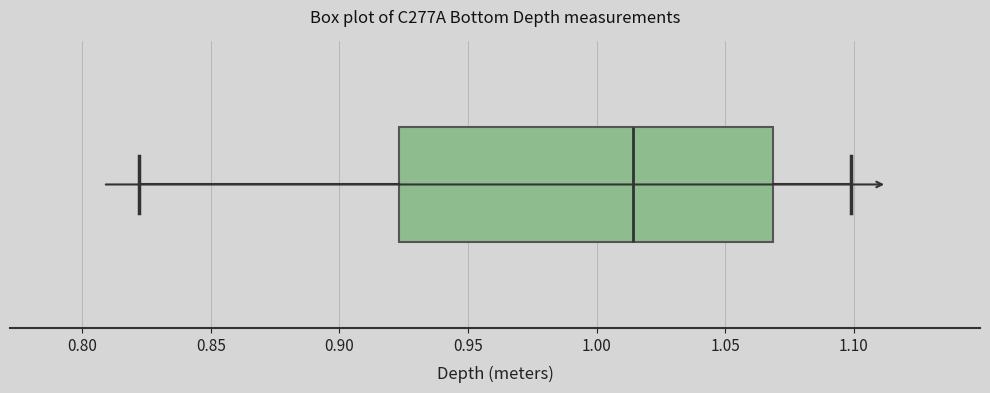

Transcribe this box plot: give where the median line is, the range the box spans, and where the two whiskers end, as read against the x-axis. The values are not printed on the chart, so give them approximately, as read against the axis.

median 1.015, box 0.925 to 1.070, whiskers 0.820 to 1.100